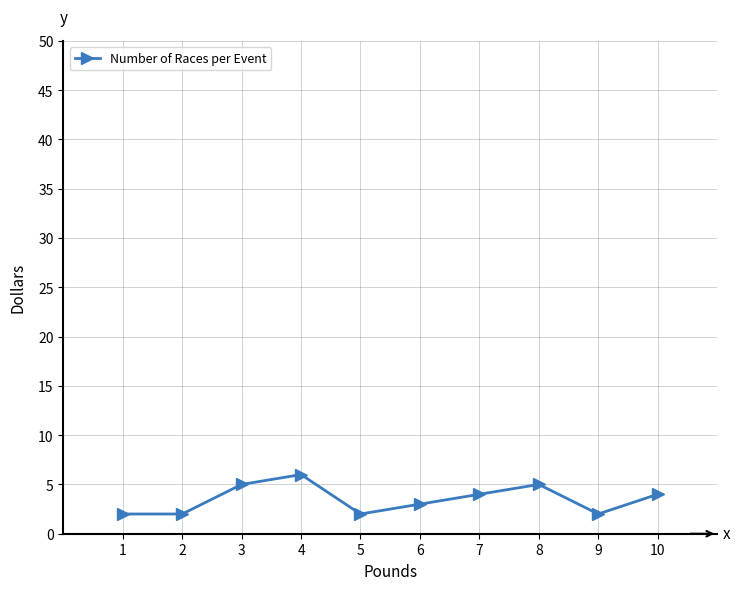

True or false: there are more than 2 points higher than both neighbors.

False